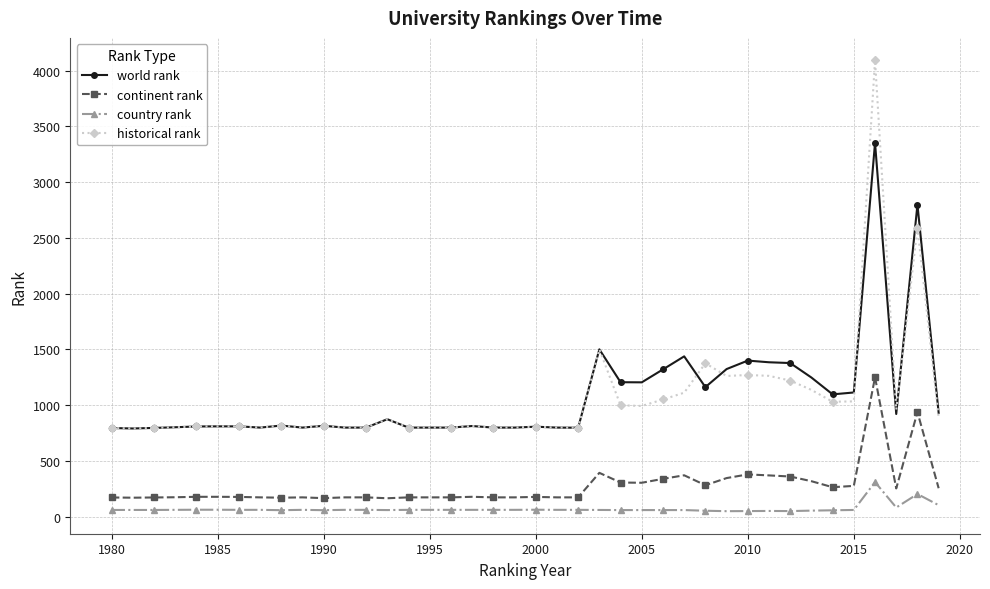

Rank the series by their maximum value, from highest to lowest.

historical rank, world rank, continent rank, country rank